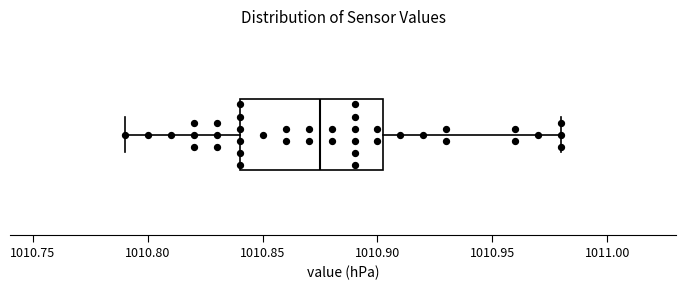

Read this box plot against the x-axis: the position of the median line, the range covered by the box, and the ends of both whiskers. The values are not printed on the chart, so give them approximately, as read against the axis.

median 1010.875, box 1010.840 to 1010.905, whiskers 1010.790 to 1010.980